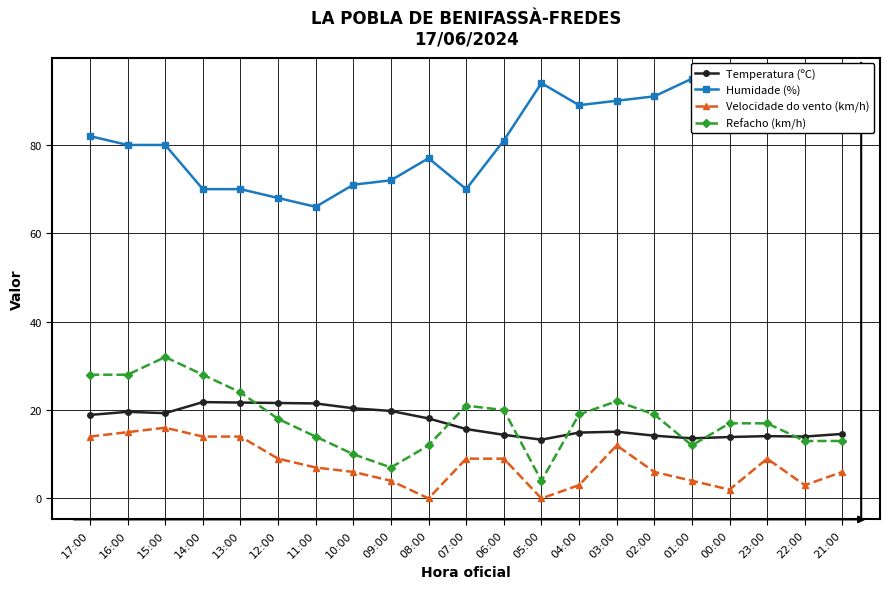

Read the Refacho (km/h) value at 13:00.

24.0